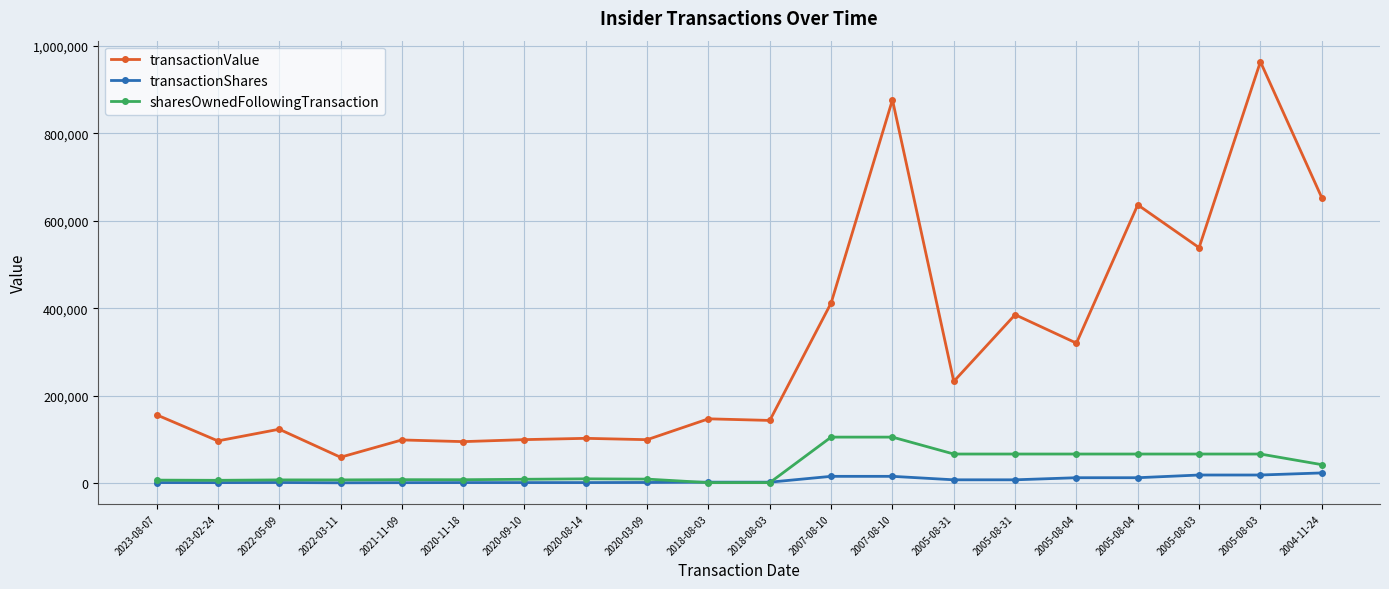

Reading left to right, transcribe all the data shown in this chart.

transactionValue: 2023-08-07=156070	2023-02-24=96336	2022-05-09=123062	2022-03-11=58995	2021-11-09=98552	2020-11-18=94680	2020-09-10=99280	2020-08-14=102230	2020-03-09=99154	2018-08-03=146860	2018-08-03=143189	2007-08-10=411861	2007-08-10=876732	2005-08-31=232417	2005-08-31=385088	2005-08-04=319987	2005-08-04=636405	2005-08-03=538468	2005-08-03=963845	2004-11-24=652970
transactionShares: 2023-08-07=1000	2023-02-24=900	2022-05-09=1180	2022-03-11=500	2021-11-09=800	2020-11-18=1000	2020-09-10=1000	2020-08-14=1000	2020-03-09=1248	2018-08-03=2000	2018-08-03=1950	2007-08-10=15279	2007-08-10=15279	2005-08-31=7335	2005-08-31=7335	2005-08-04=12122	2005-08-04=12122	2005-08-03=18310	2005-08-03=18310	2004-11-24=23065
sharesOwnedFollowingTransaction: 2023-08-07=6619	2023-02-24=6173	2022-05-09=7123	2022-03-11=7125	2021-11-09=7625	2020-11-18=7545	2020-09-10=8545	2020-08-14=9545	2020-03-09=8938	2018-08-03=850	2018-08-03=900	2007-08-10=105016	2007-08-10=105016	2005-08-31=66325	2005-08-31=66325	2005-08-04=66325	2005-08-04=66325	2005-08-03=66325	2005-08-03=66325	2004-11-24=42025